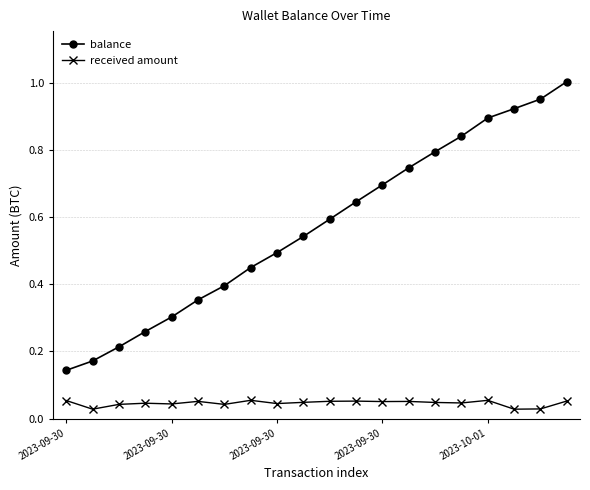

List the series in order of their peak value, lowest first.

received amount, balance